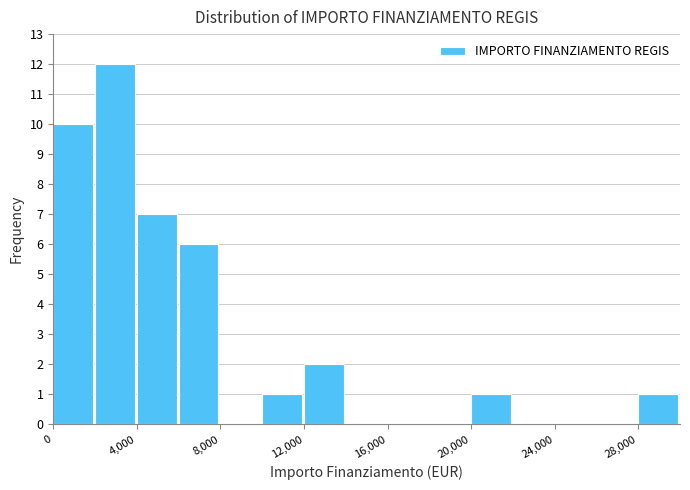

Which range on the x-axis has the tallest bar?

2000 to 4000